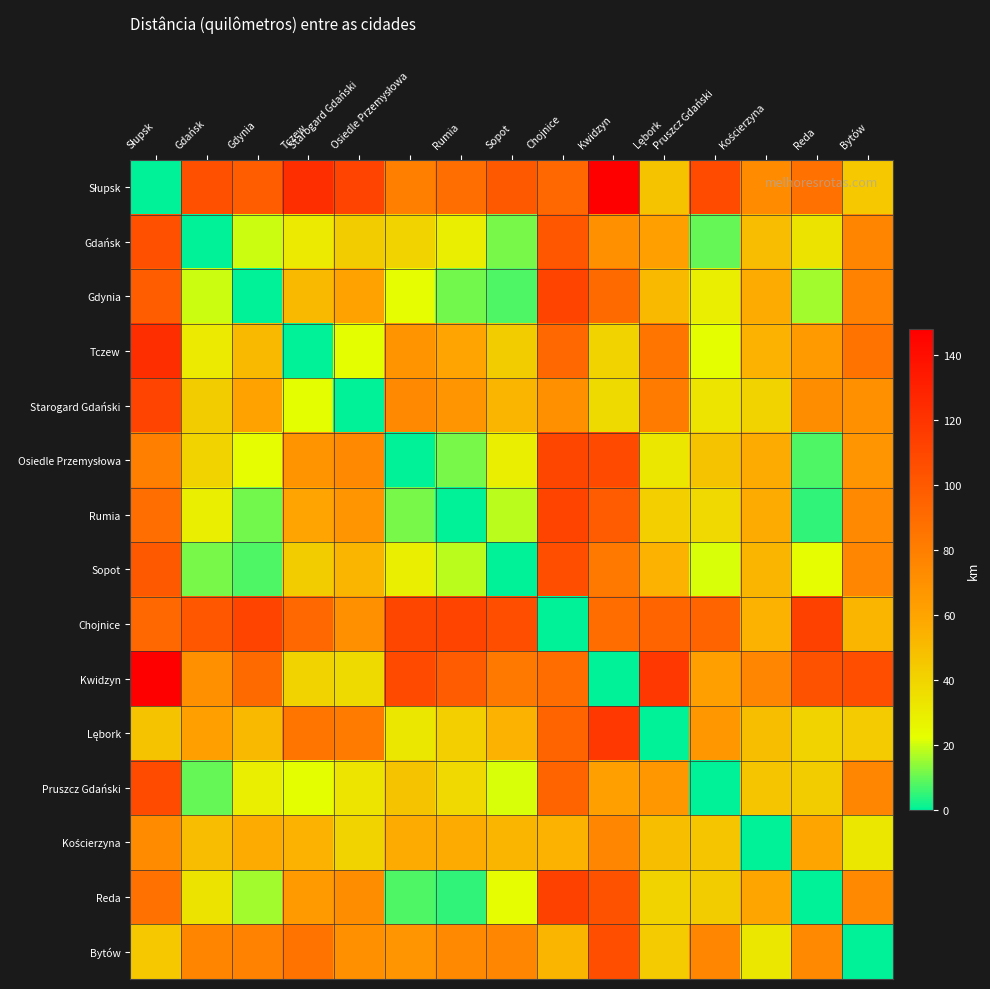

Between Lębork and Kwidzyn, which is larger?

Kwidzyn